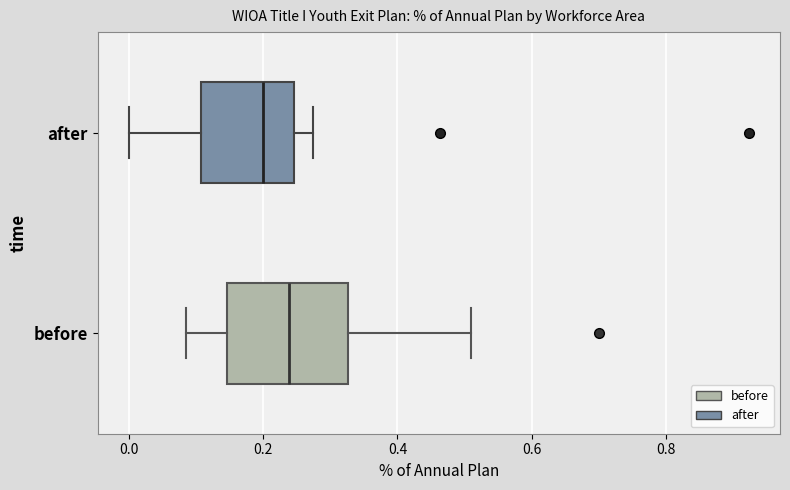

Which box has the furthest to the right median line?

before